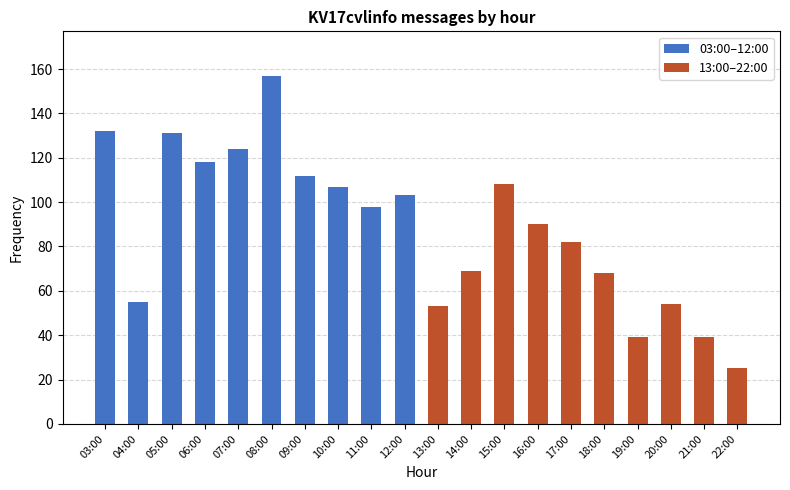

Reading left to right, transcribe all the data shown in this chart.

03:00–12:00: 132	55	131	118	124	157	112	107	98	103
13:00–22:00: 53	69	108	90	82	68	39	54	39	25